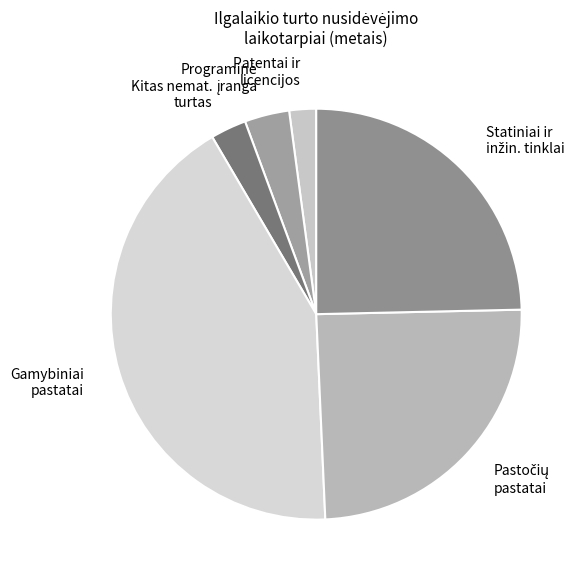

Count the number of slices in the pie.

6